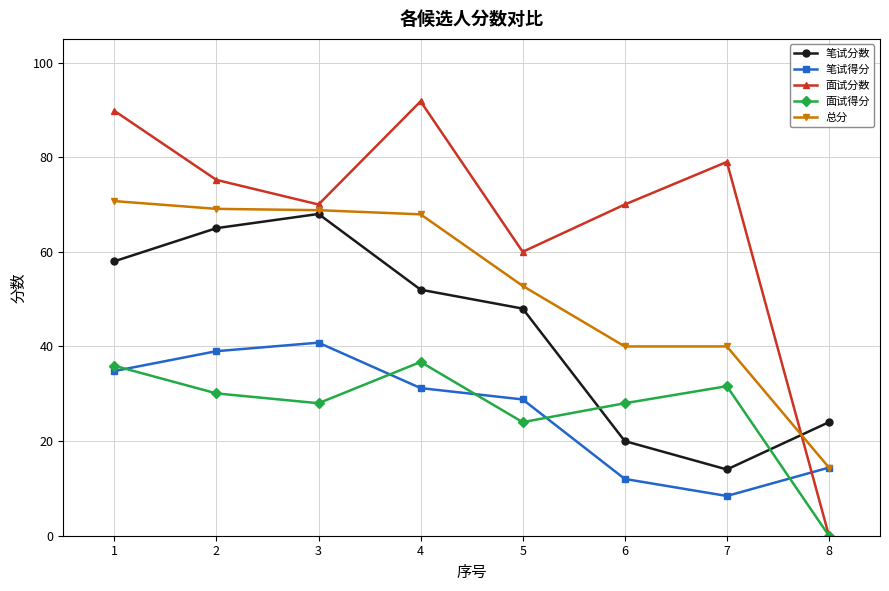

True or false: 面试分数 and 笔试得分 intersect in this chart.

True